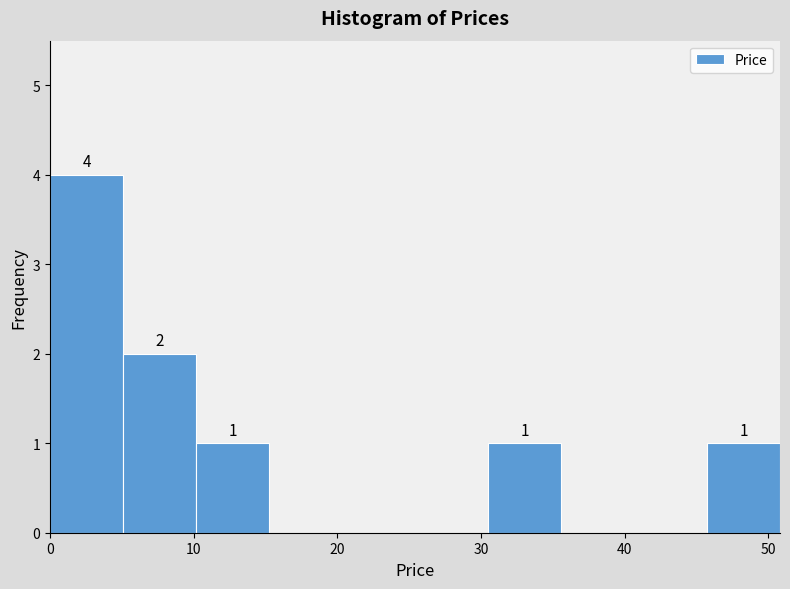

Over which range of the x-axis is the bar tallest?

0 to 5